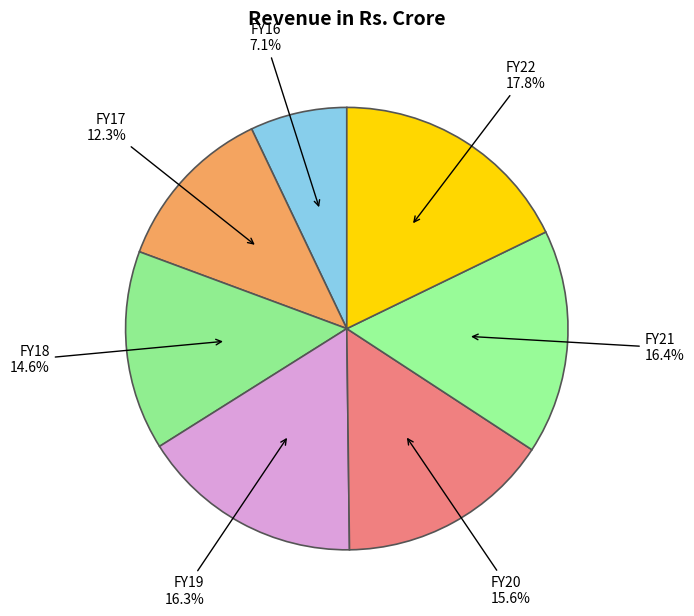

Which slice is the largest?

FY22